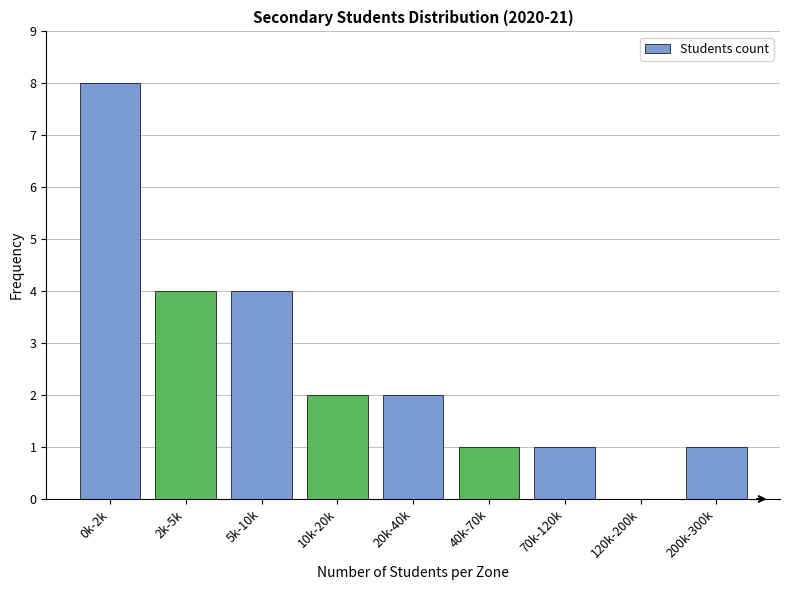

Reading left to right, transcribe all the data shown in this chart.

0k-2k=8	2k-5k=4	5k-10k=4	10k-20k=2	20k-40k=2	40k-70k=1	70k-120k=1	120k-200k=0	200k-300k=1